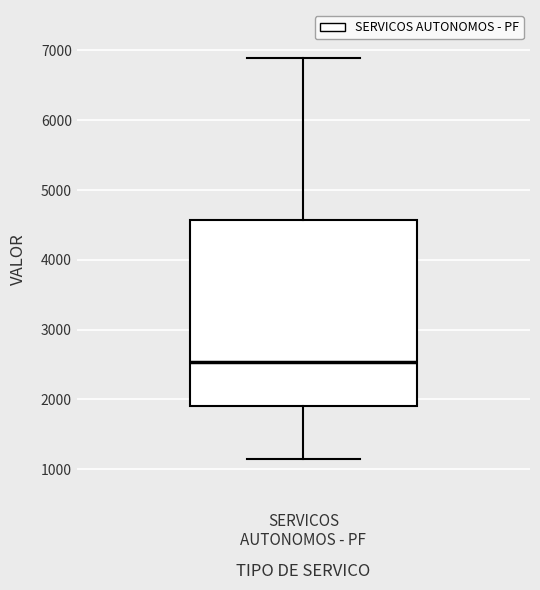

Transcribe this box plot: give where the median line is, the range the box spans, and where the two whiskers end, as read against the y-axis. The values are not printed on the chart, so give them approximately, as read against the axis.

median 2500, box 1900 to 4600, whiskers 1100 to 6900